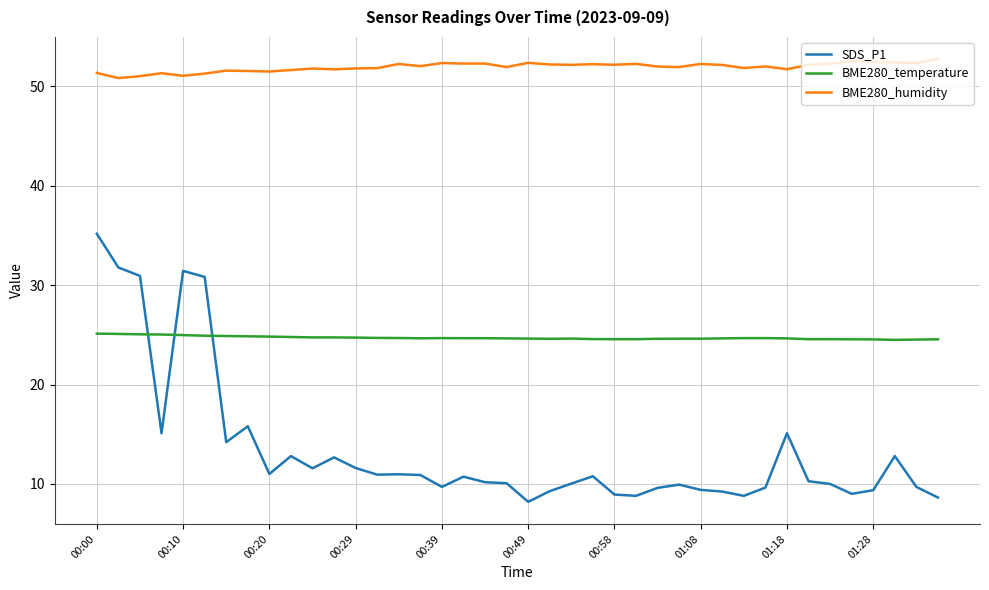

What is the smallest value displayed?

8.2